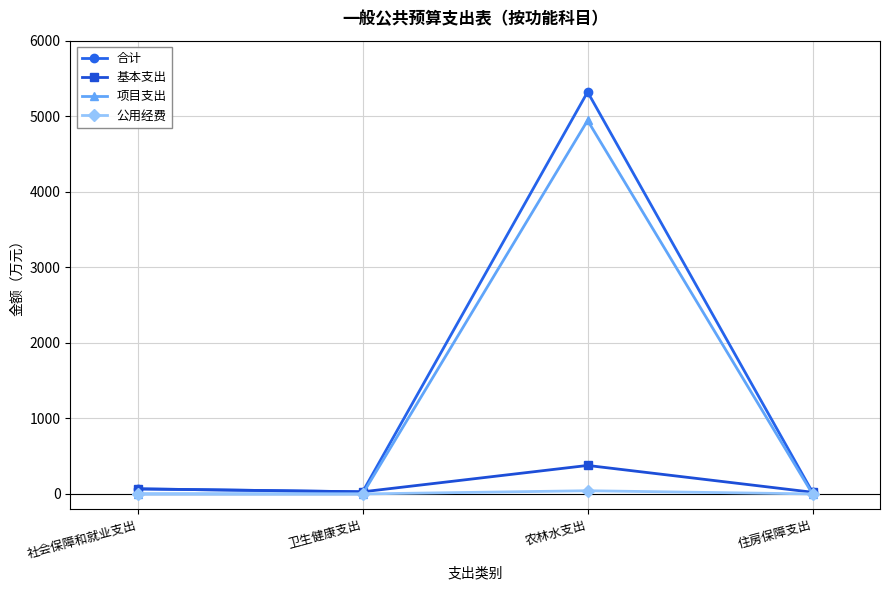

Is the value of 基本支出 at 农林水支出 greater than the value of 公用经费 at 社会保障和就业支出?

Yes